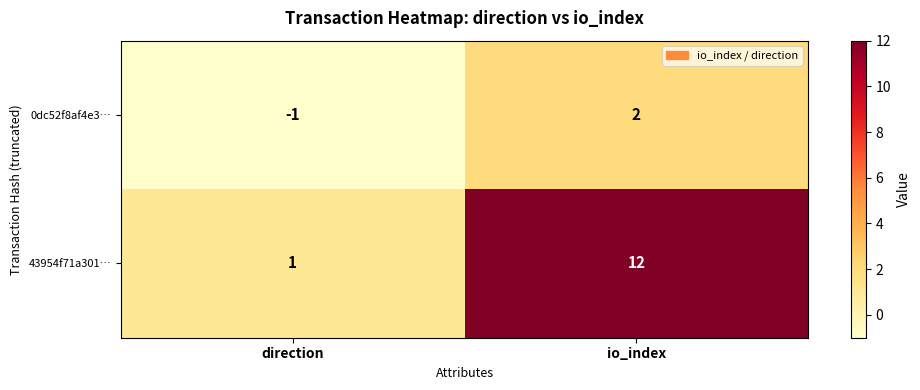

The 0dc52f8af4e3… series shows 3 at io_index. True or false?

False